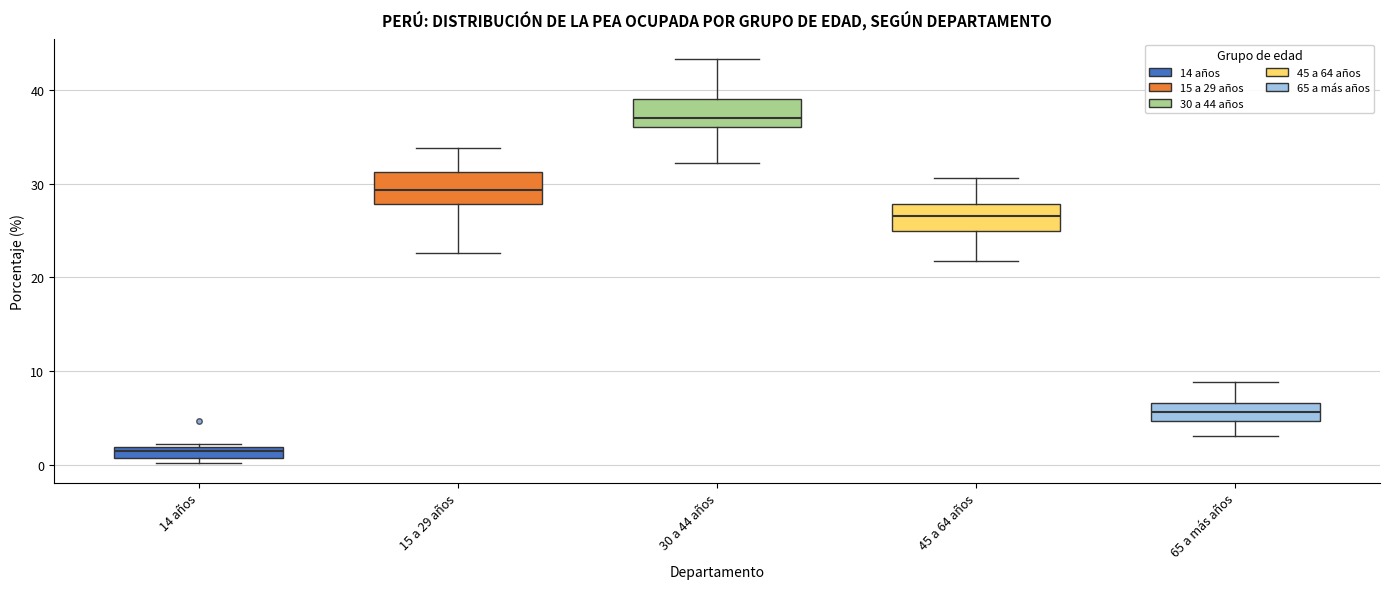

Which box's median line is the highest?

30 a 44 años